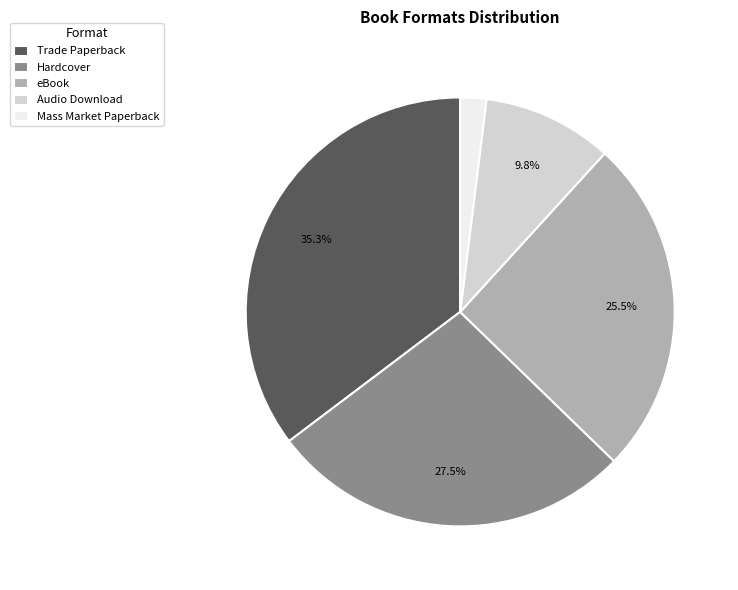

Does eBook represent more than half of the total?

No